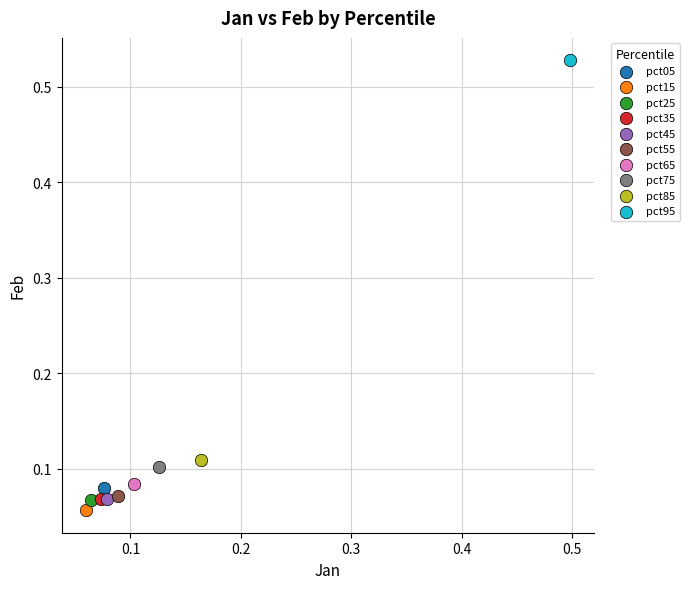

What are all the series names shown in the legend?

pct05, pct15, pct25, pct35, pct45, pct55, pct65, pct75, pct85, pct95